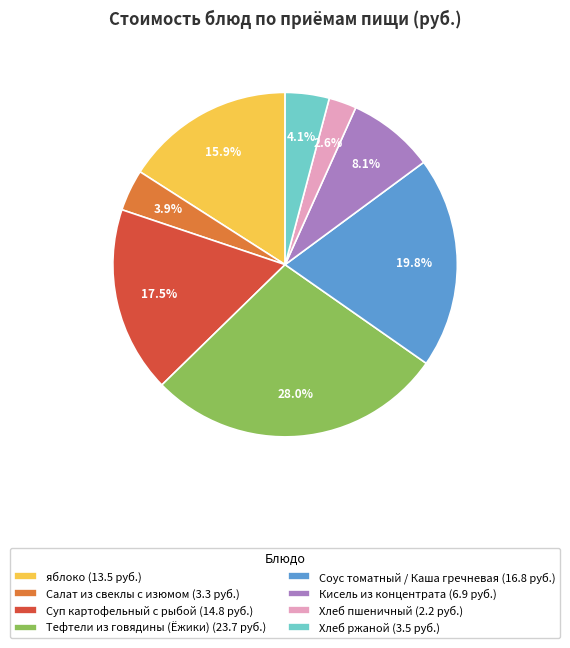

What is the ratio of the value at Соус томатный / Каша гречневая (16.8 руб.) to the value at Суп картофельный с рыбой (14.8 руб.)?

1.1